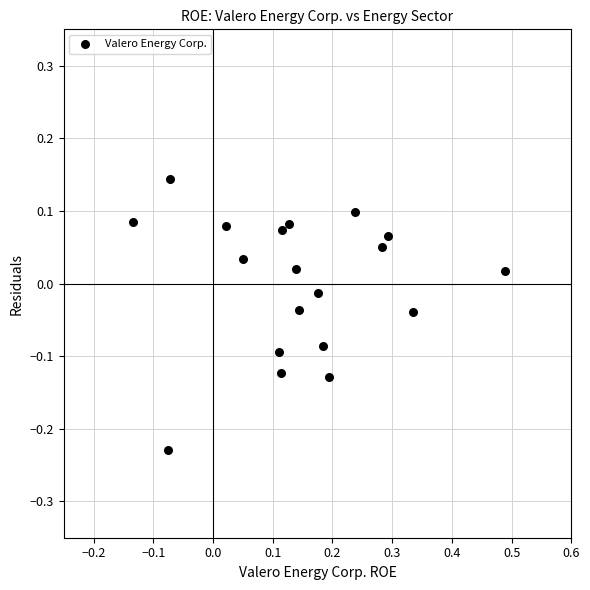

What is the range of X values (max minus min)?

0.6